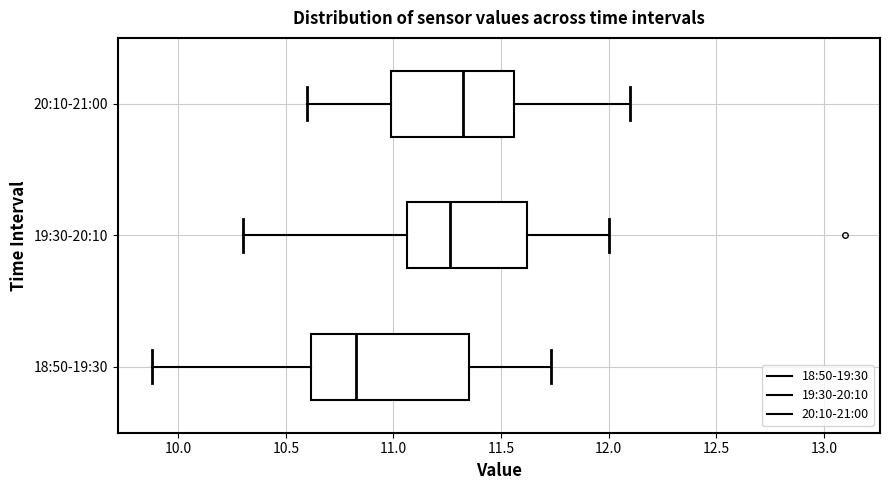

Which box has the furthest to the right median line?

20:10-21:00